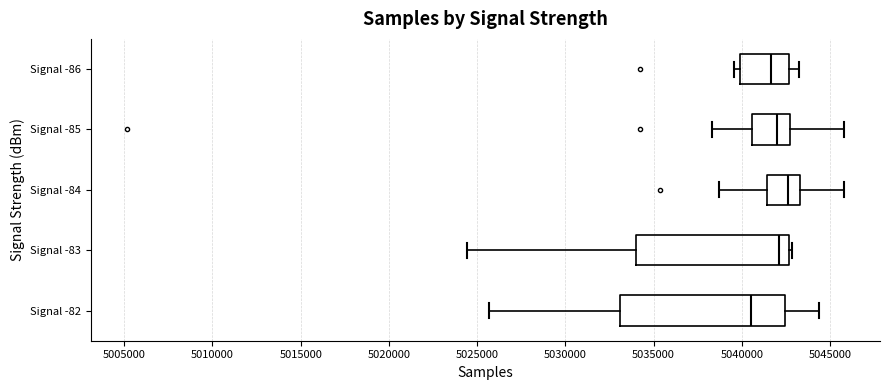

Where does the median line of the box for Signal -83 sit on the x-axis? The values are not printed on the chart, so give them approximately, as read against the axis.

5042000